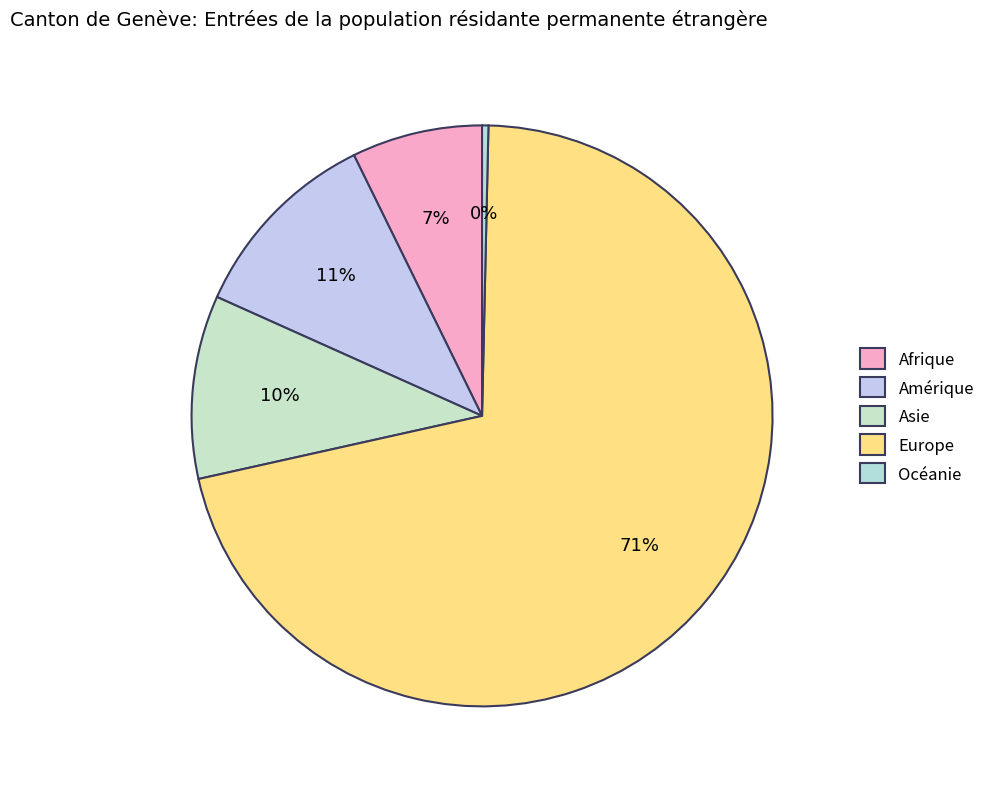

Which slice represents more than half of the pie?

Europe